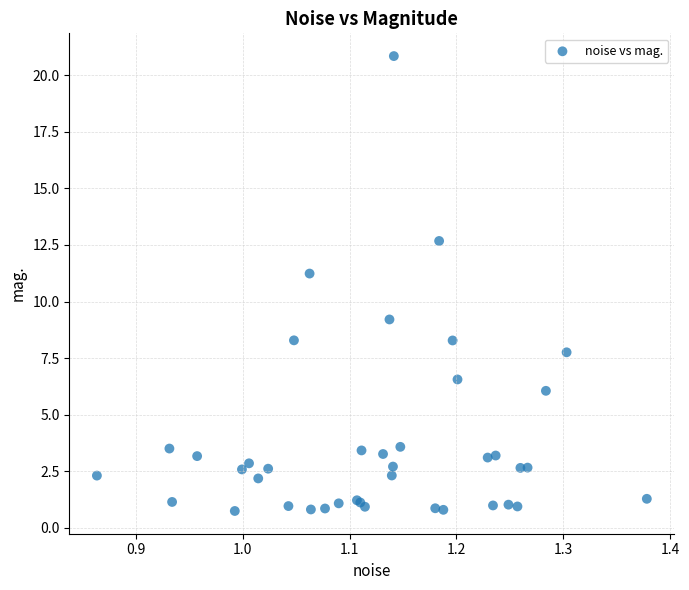

What Y value in the scatter plot is closest to 10?

9.2